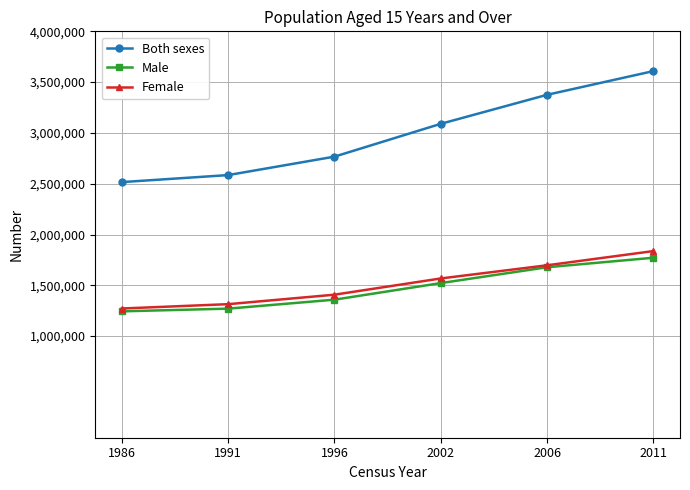

What is the approximate value of Both sexes at 1996?

2766663